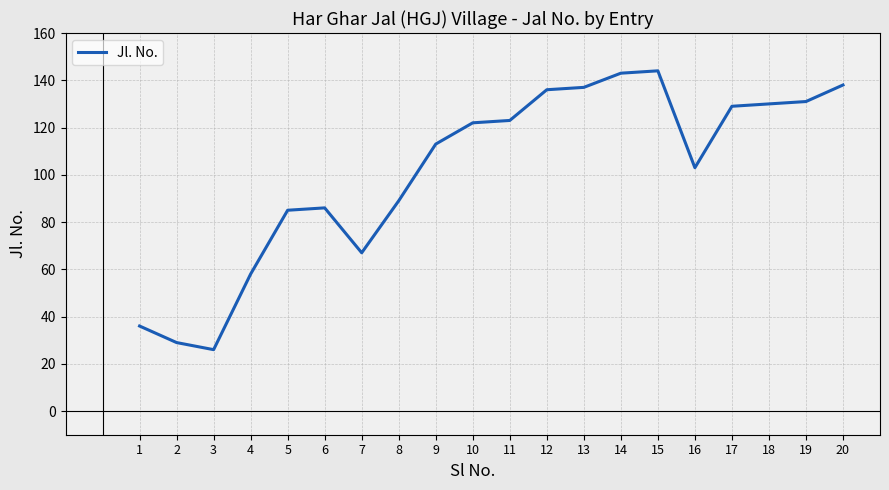

The value at 6 is 28. True or false?

False